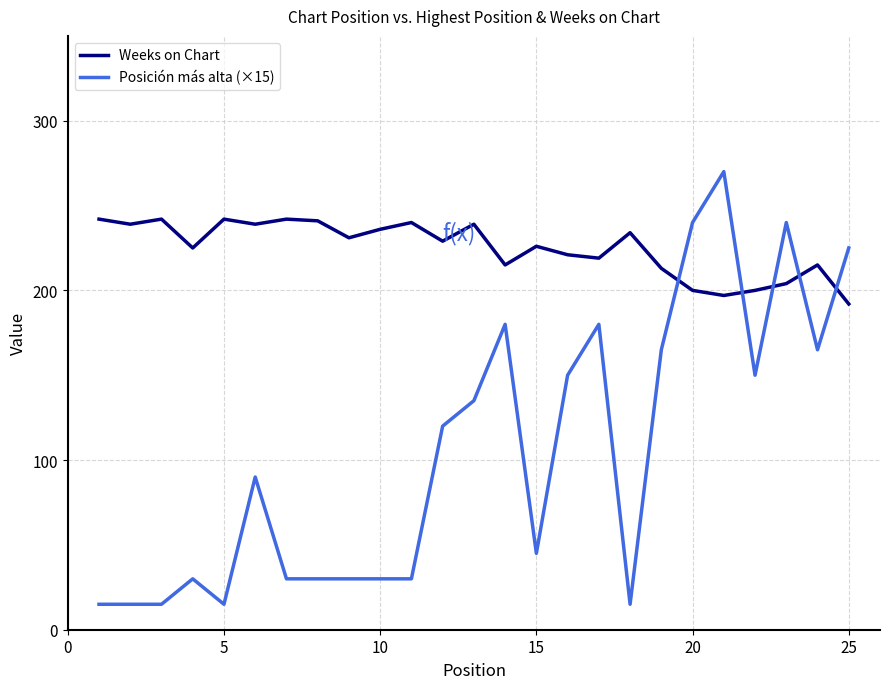

Which series has the widest spread of values?

Posición más alta (×15)